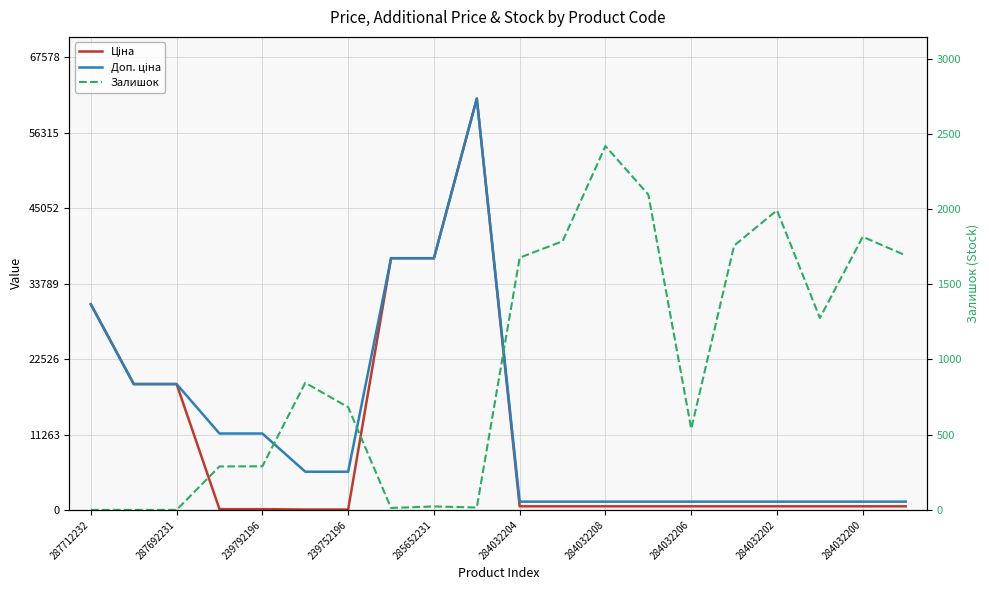

True or false: Залишок has more than 0 points higher than both neighbors.

True